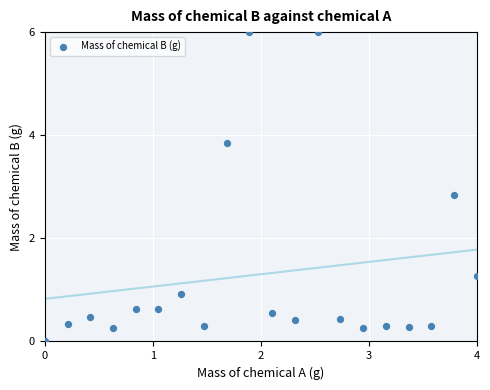

What is the range of Y values (max minus min)?

6.0